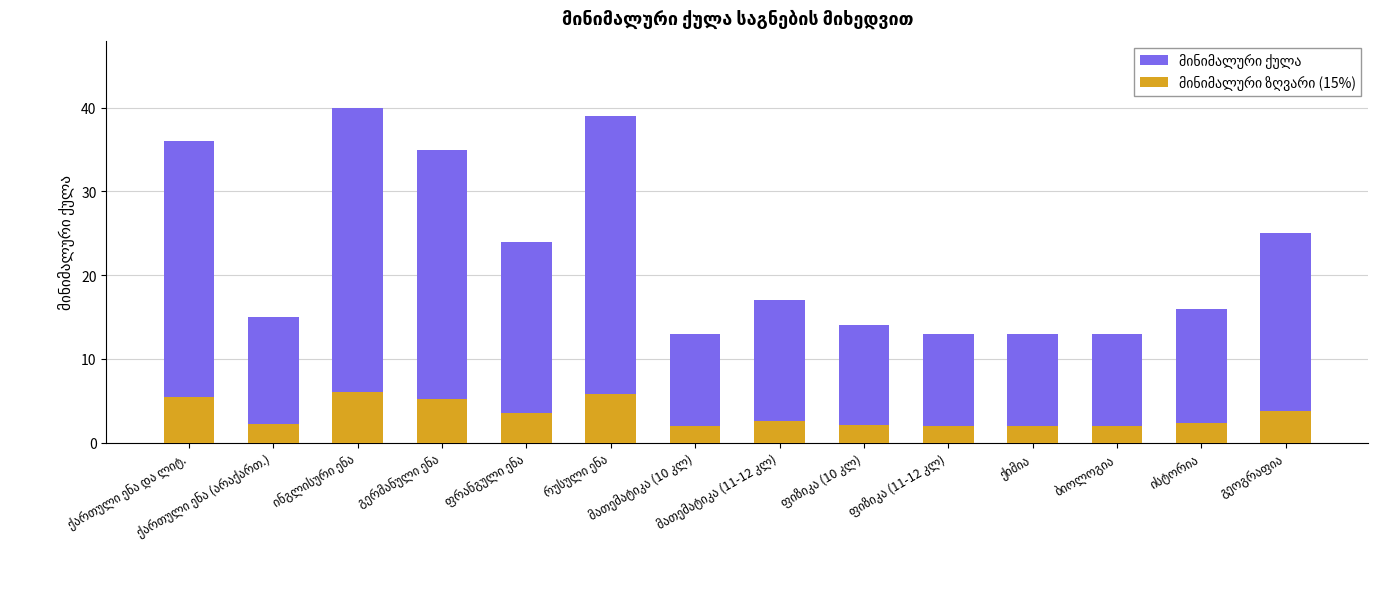

What are all the series names shown in the legend?

მინიმალური ქულა, მინიმალური ზღვარი (15%)